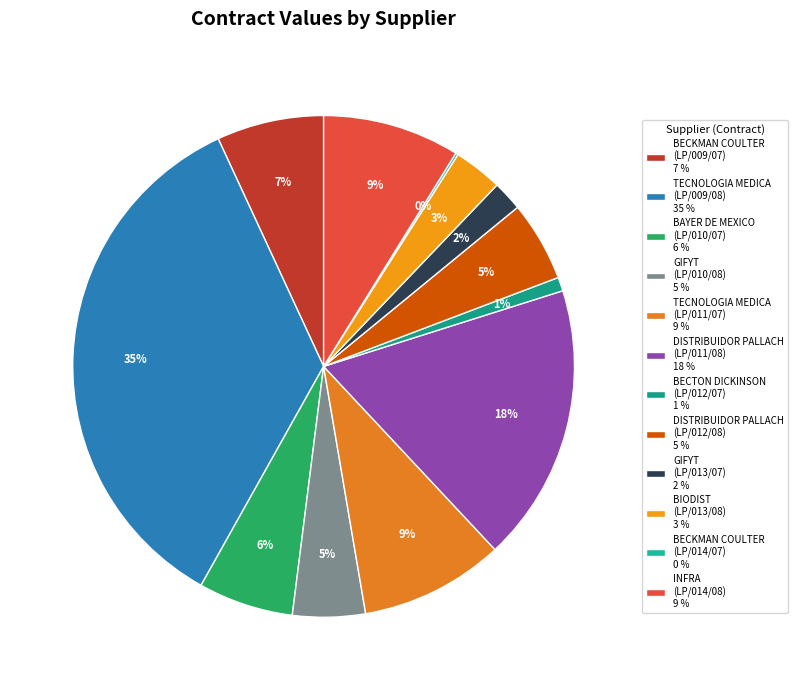

Which category has the biggest portion of the pie?

TECNOLOGIA MEDICA
(LP/009/08)